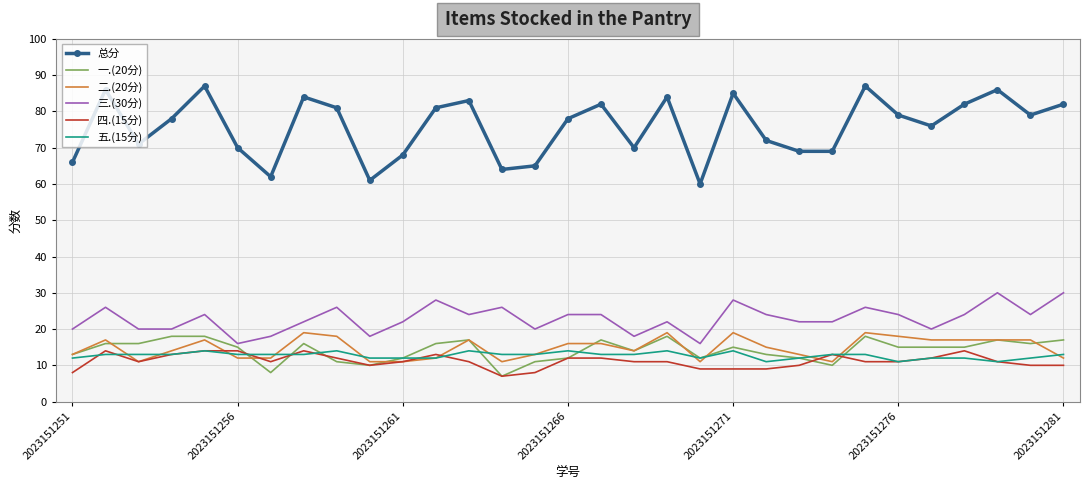

Which series has the largest total across all categories?

总分